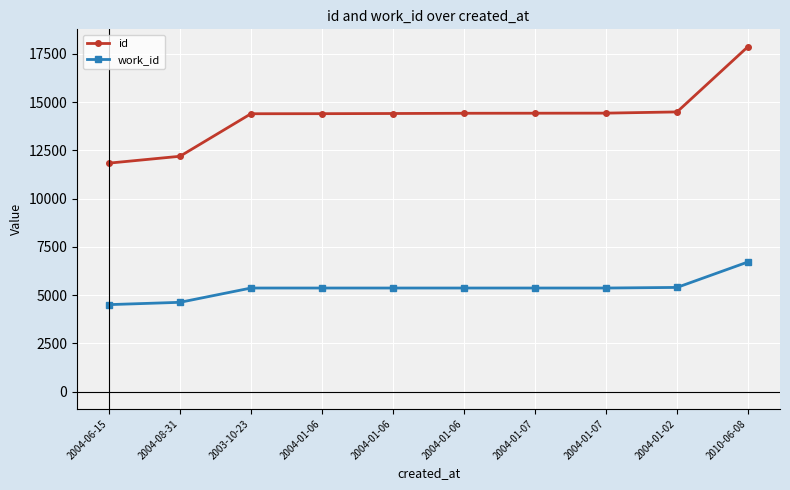

How many values in the work_id series are below 5366?

2